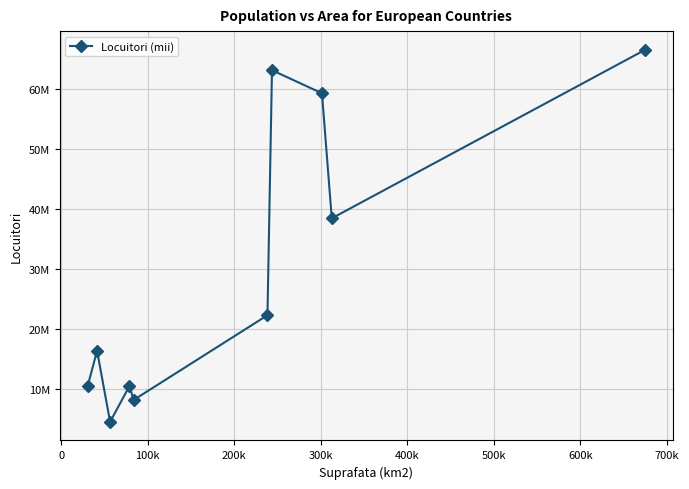

What is the sum of all values?

300042406